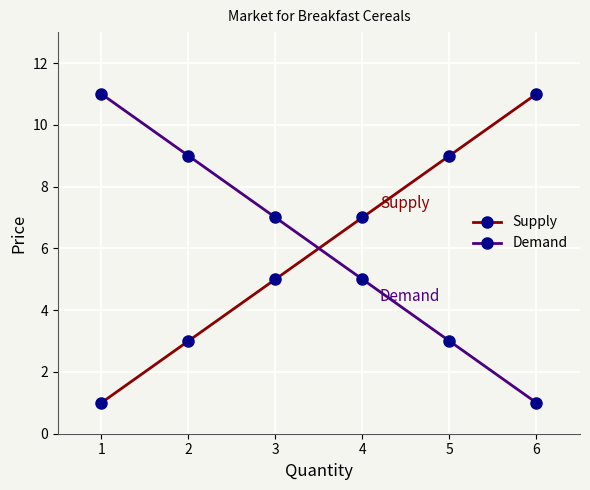

What is the sum of all Demand values?

36